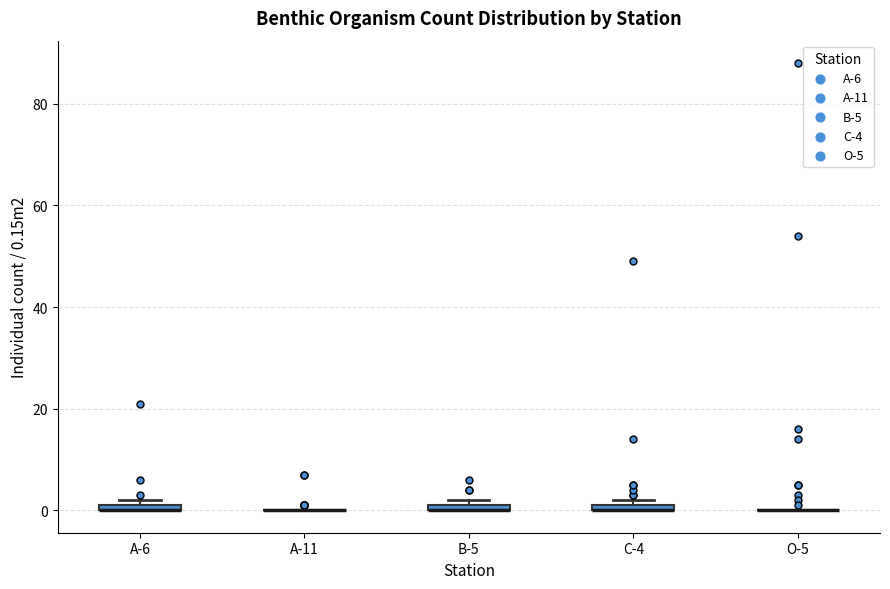

Where is the upper edge of the box for B-5 on the y-axis? The values are not printed on the chart, so give them approximately, as read against the axis.

2